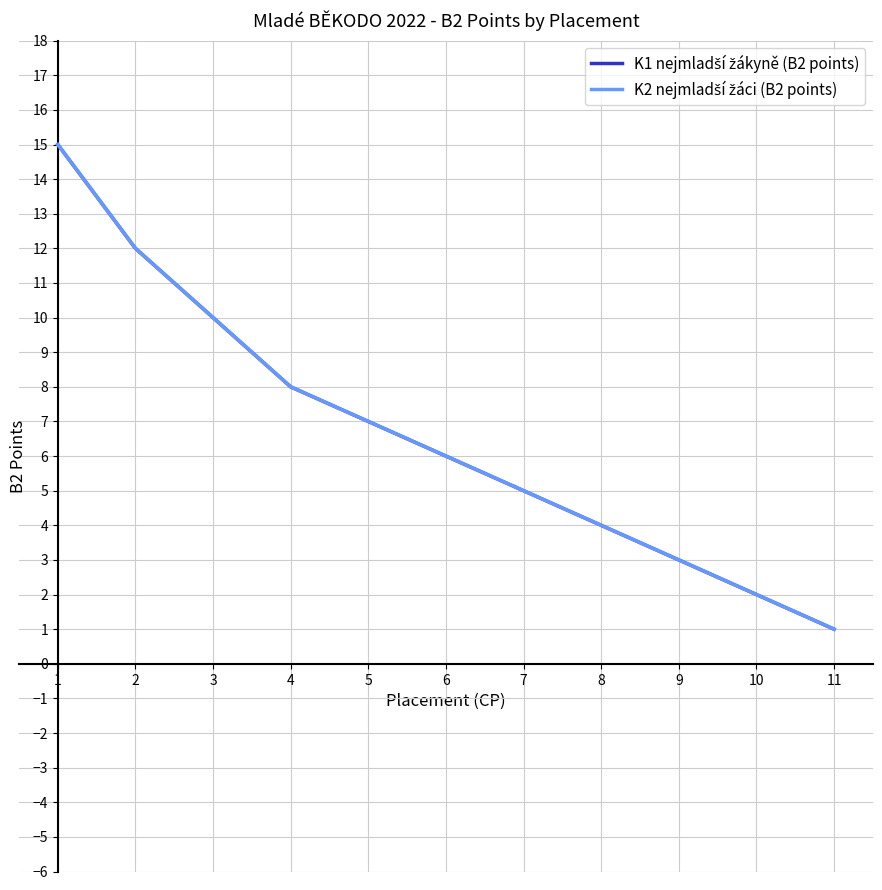

Between 2 and 3, which series saw the biggest shift?

K1 nejmladší žákyně (B2 points)